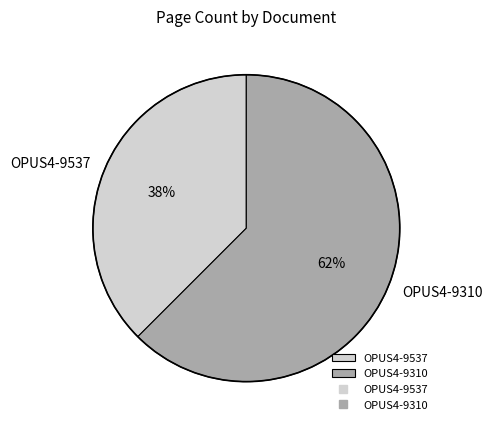

How many segments does this pie chart have?

2